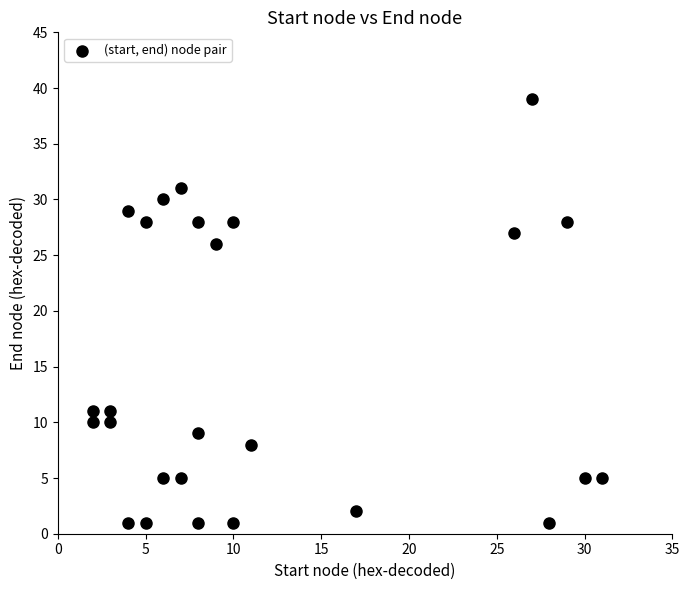

What Y value in the scatter plot is closest to 20?

26